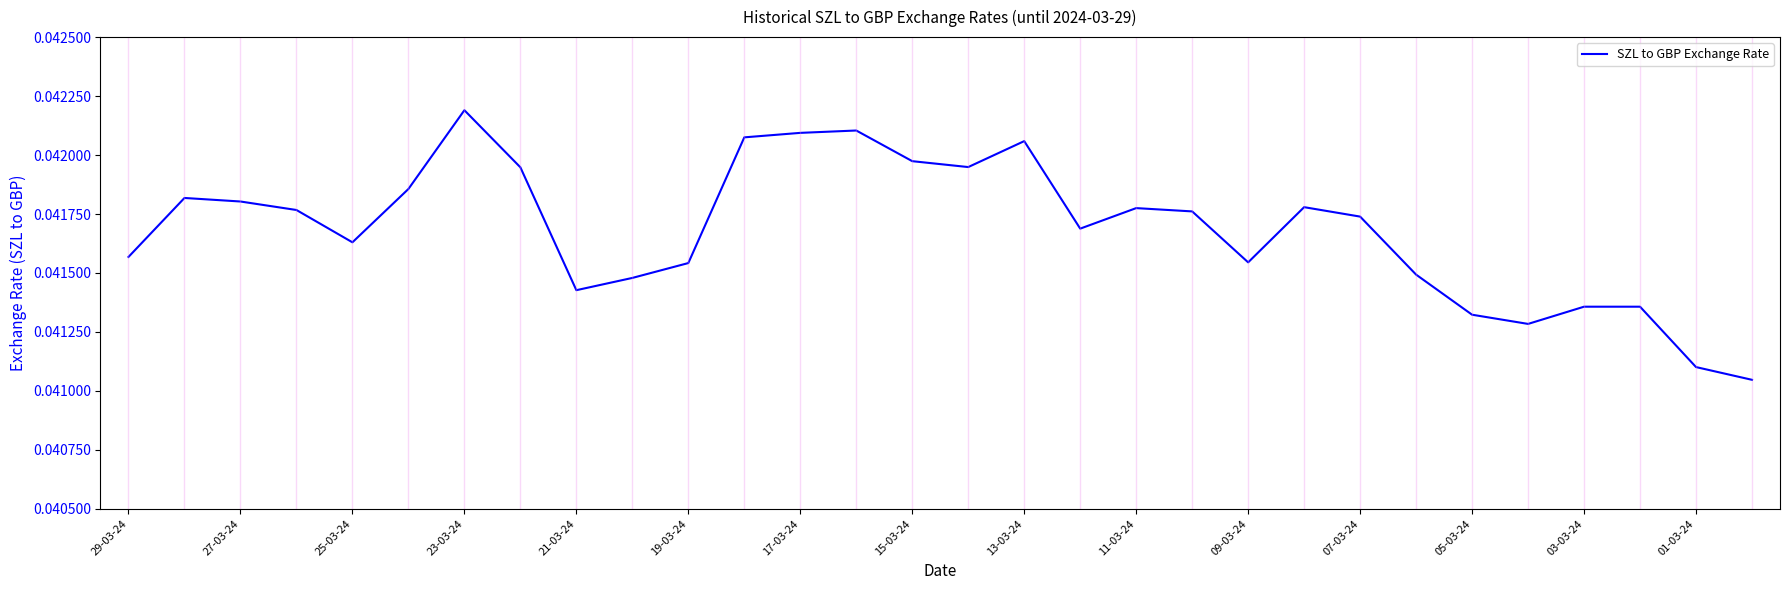

Which label corresponds to the largest value in the chart?

23-03-24